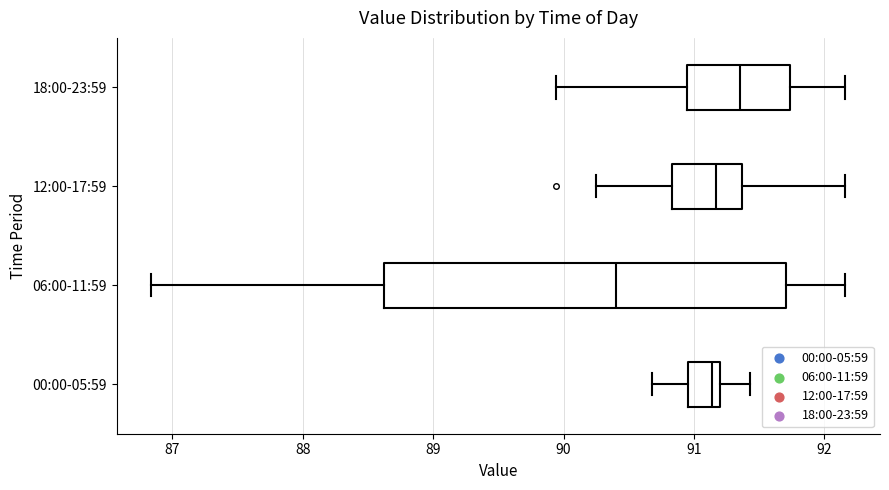

Comparing the boxes themselves (not the whiskers), which one is the widest?

06:00-11:59